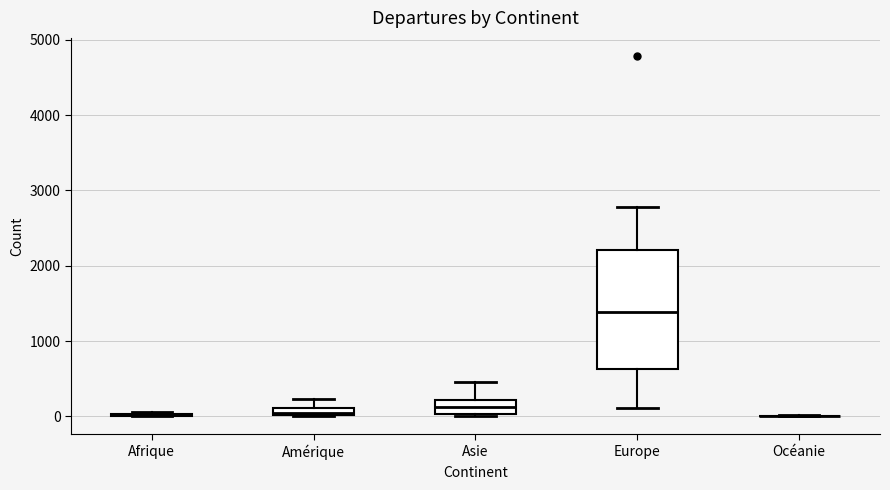

Which box is the tallest, from its lower edge to its upper edge?

Europe